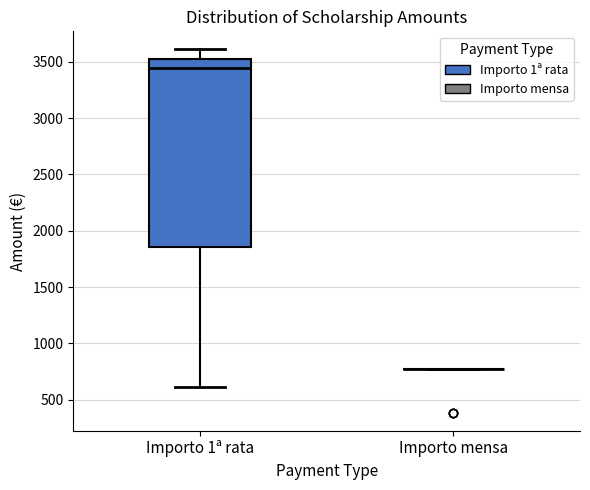

Where does the median line of the box for Importo 1ª rata sit on the y-axis? The values are not printed on the chart, so give them approximately, as read against the axis.

3450